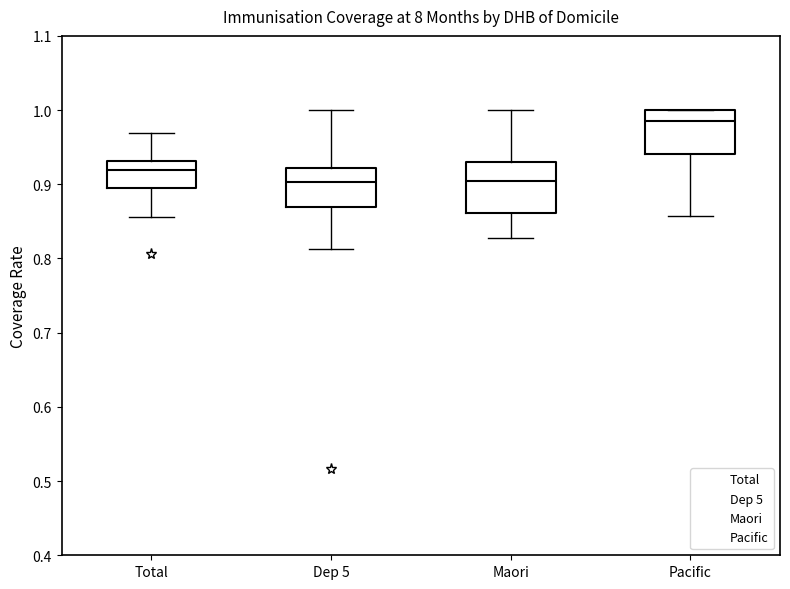

Which box's median line is the highest?

Pacific